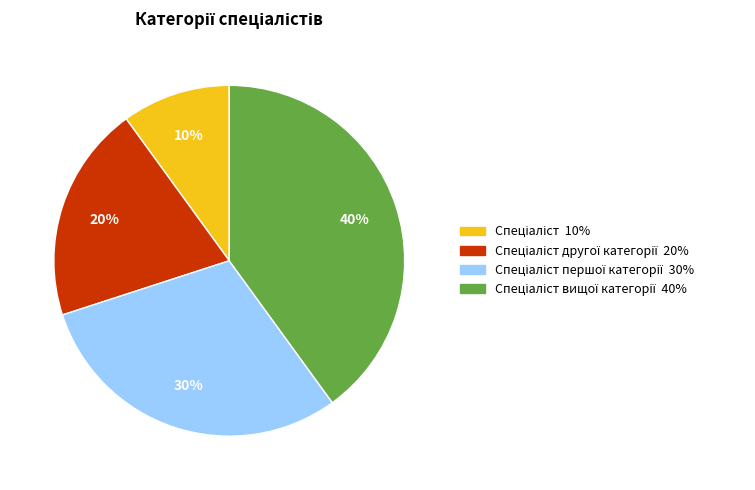

Is there a majority slice in this chart?

No